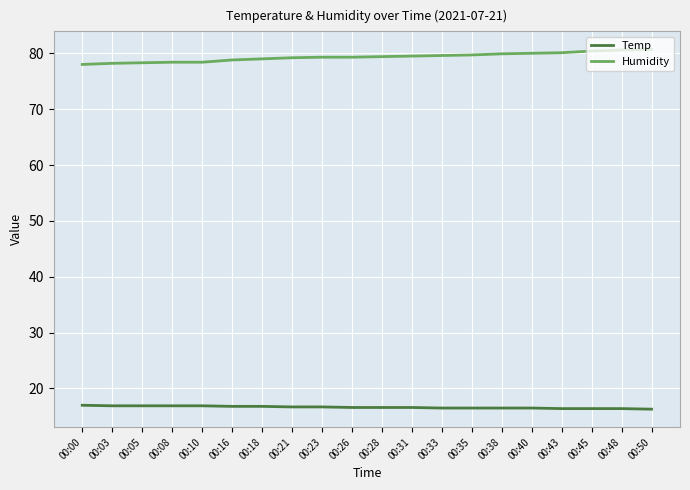

At 00:18, list the series in order from smallest to largest.

Temp, Humidity